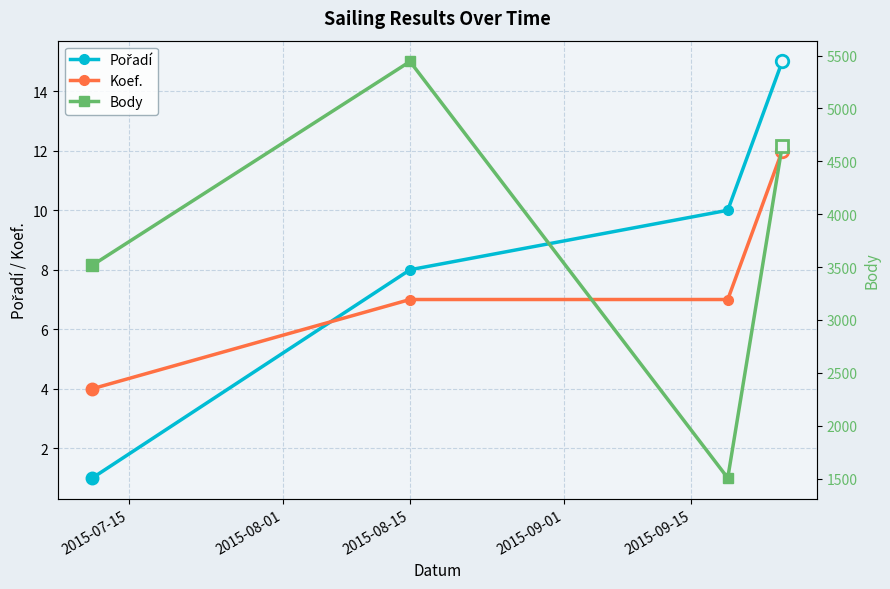

Between 2015-08-01 and 2015-09-01, which series saw the biggest shift?

Body